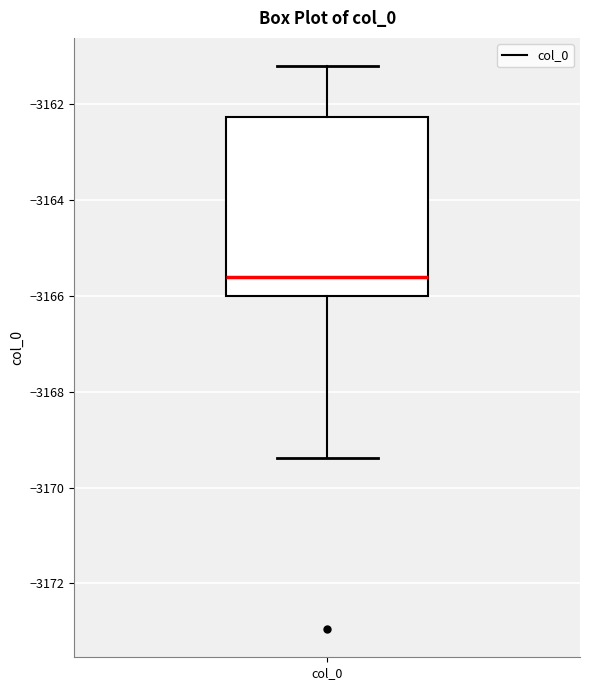

Where does the median line of the box for col_0 sit on the y-axis? The values are not printed on the chart, so give them approximately, as read against the axis.

-3165.6